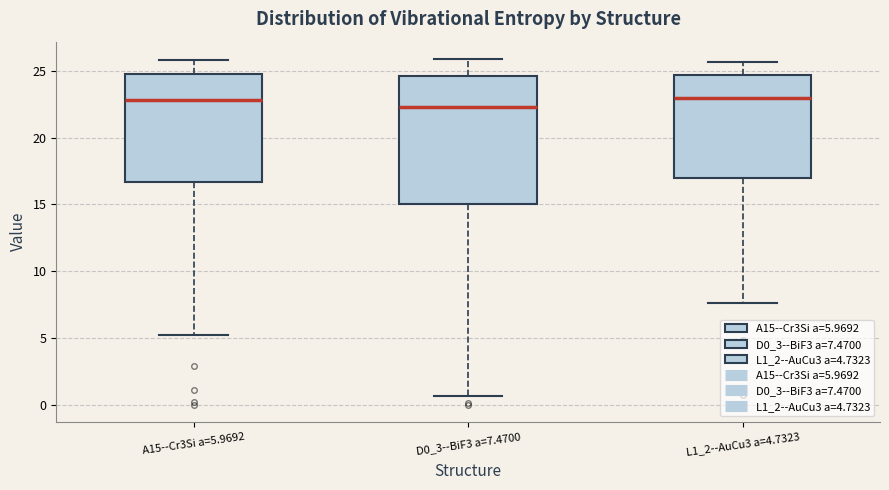

Comparing the boxes themselves (not the whiskers), which one is the tallest?

D0_3--BiF3 a=7.4700